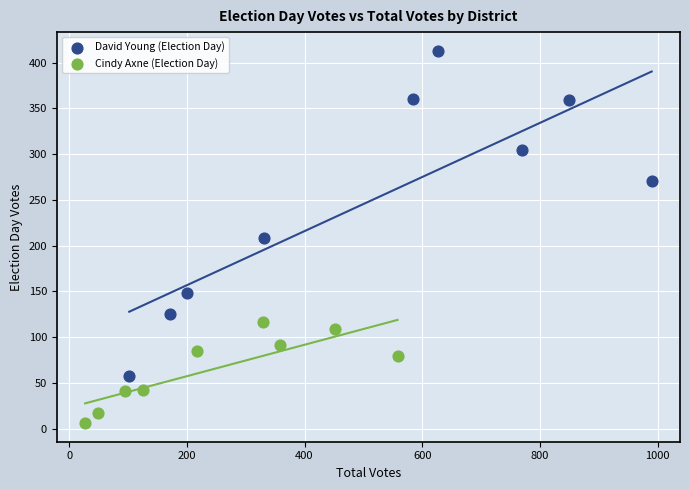

Which series contains the lowest Y value?

Cindy Axne (Election Day)